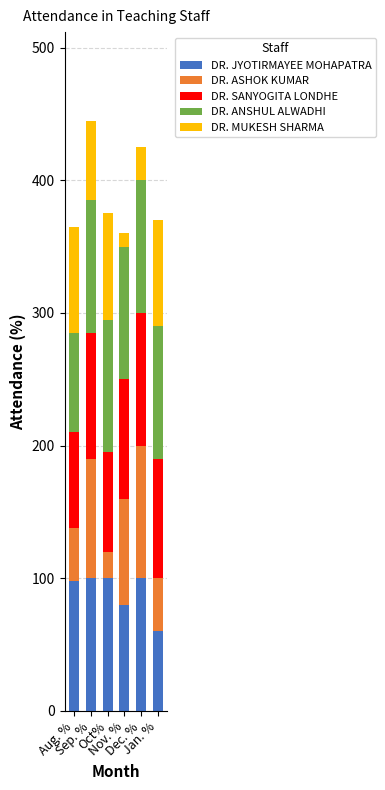

What is the highest value of the DR. JYOTIRMAYEE MOHAPATRA series?

100